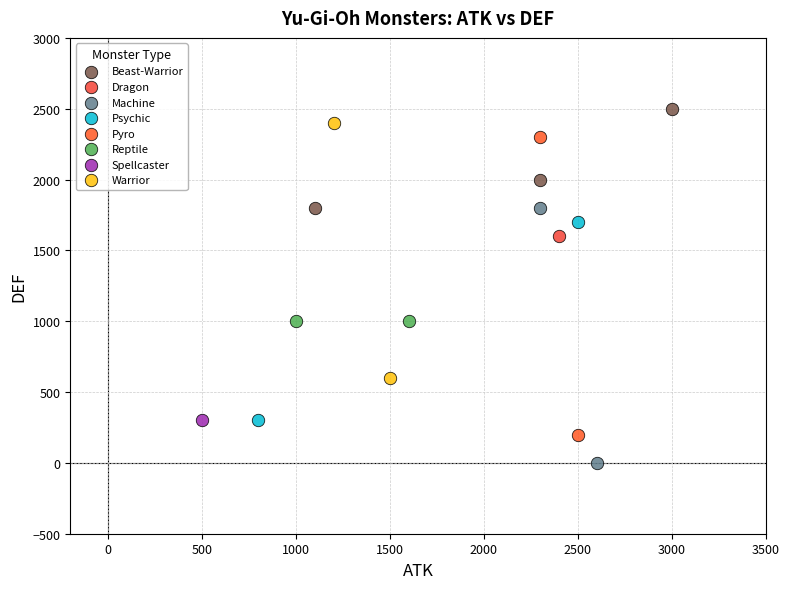

What are all the series names shown in the legend?

Beast-Warrior, Dragon, Machine, Psychic, Pyro, Reptile, Spellcaster, Warrior